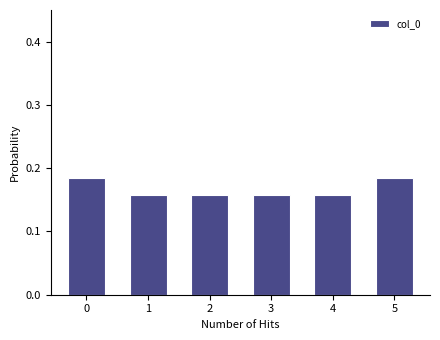

True or false: the data shows 0.3 at 5.

False